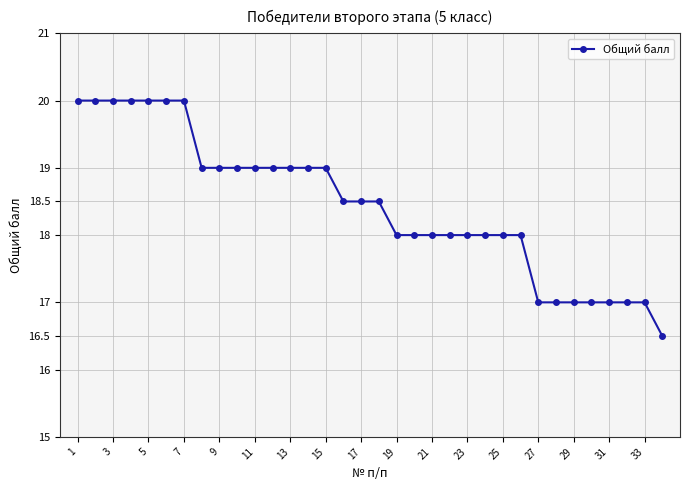

What is the value of the 18th point from the left?

18.5